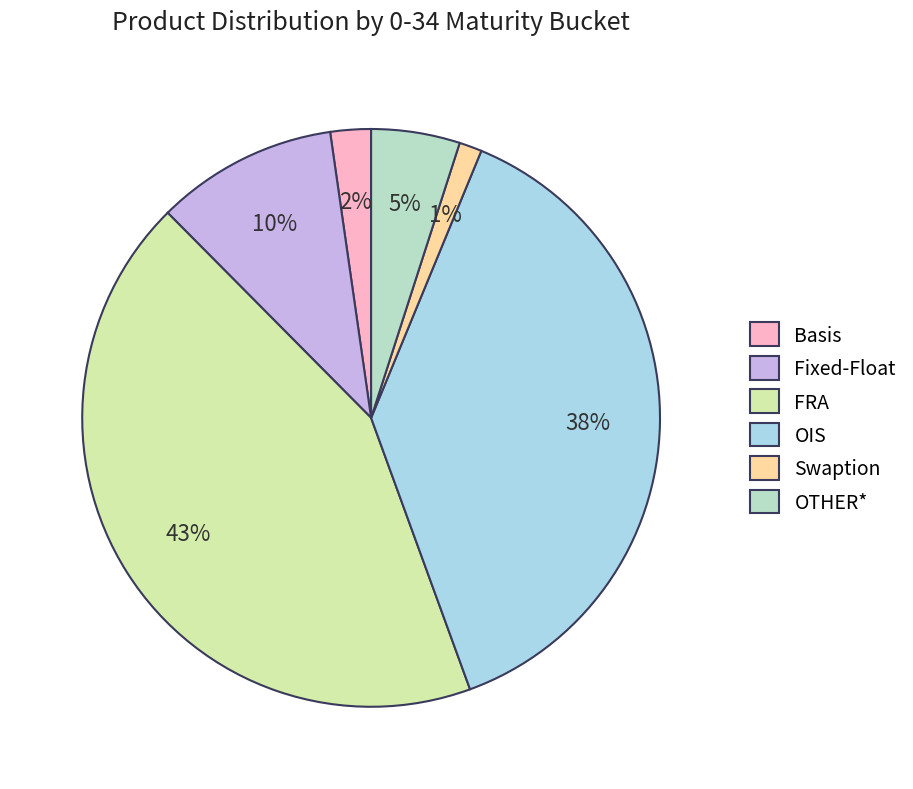

Count the number of slices in the pie.

6